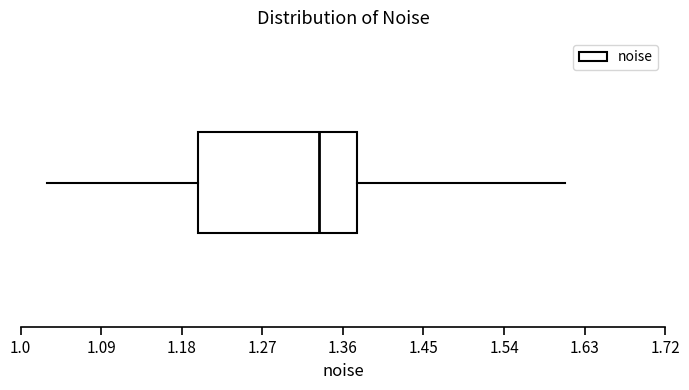

Read this box plot against the x-axis: the position of the median line, the range covered by the box, and the ends of both whiskers. The values are not printed on the chart, so give them approximately, as read against the axis.

median 1.33, box 1.20 to 1.38, whiskers 1.03 to 1.61